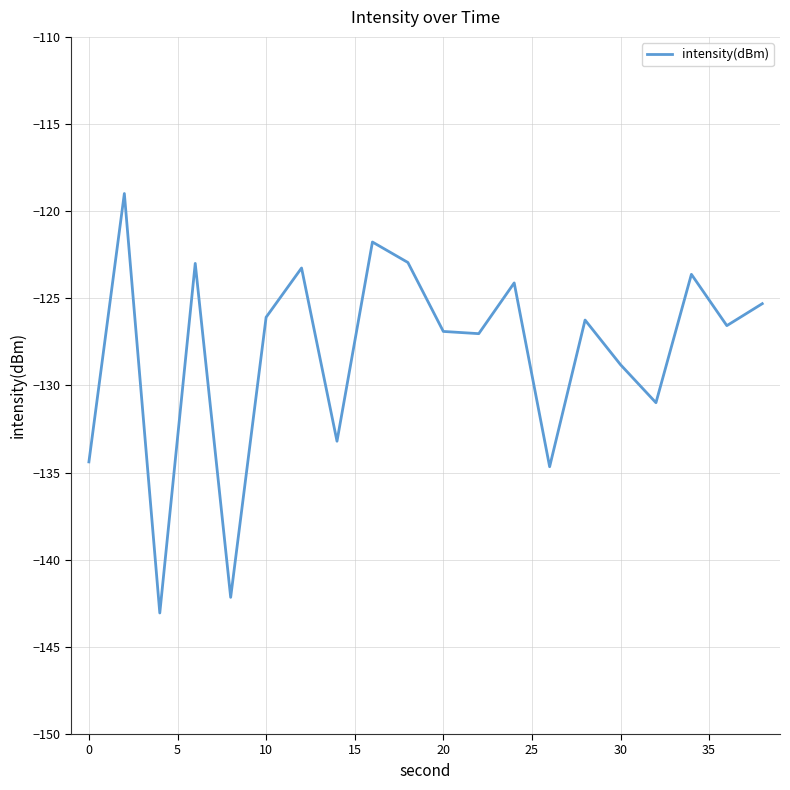

What is the average value?

-128.2